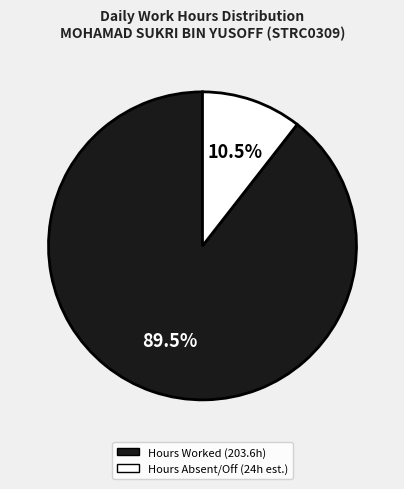

Count the number of slices in the pie.

2